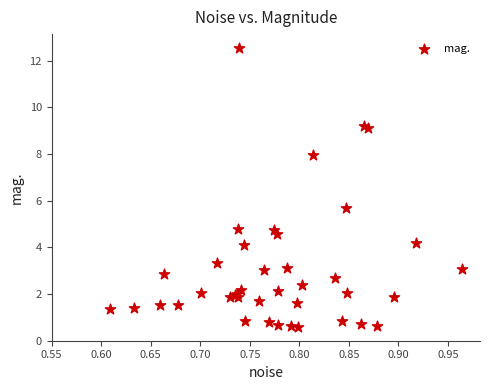

What Y value in the scatter plot is closest to 6?

5.7